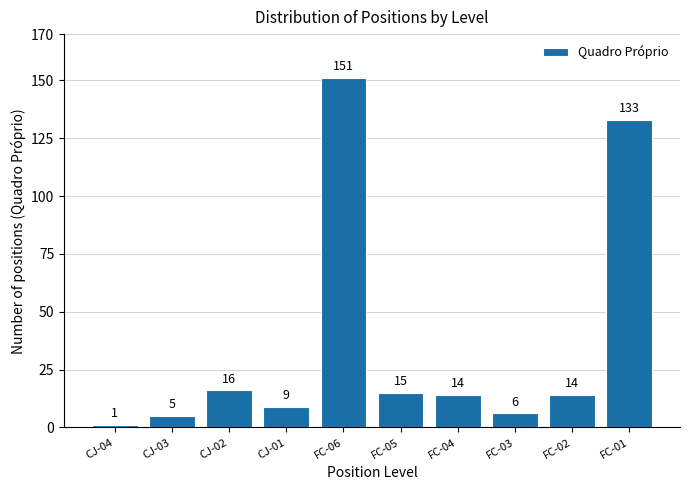

Reading left to right, what are all the values shown in this chart?

1	5	16	9	151	15	14	6	14	133